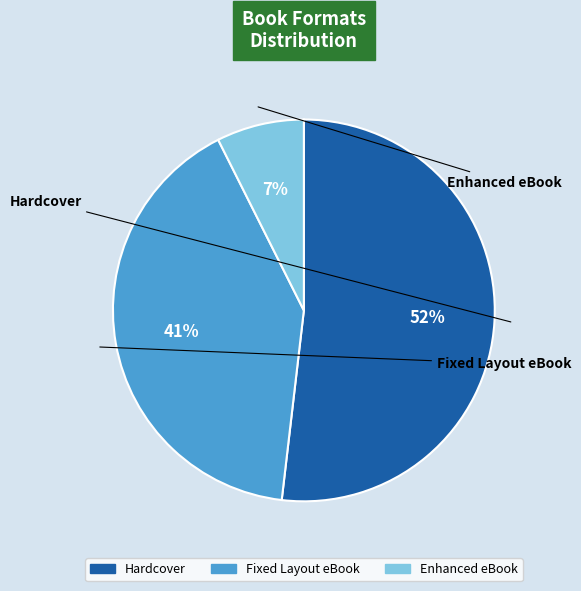

Is the sum of Enhanced eBook and Hardcover greater than half?

Yes